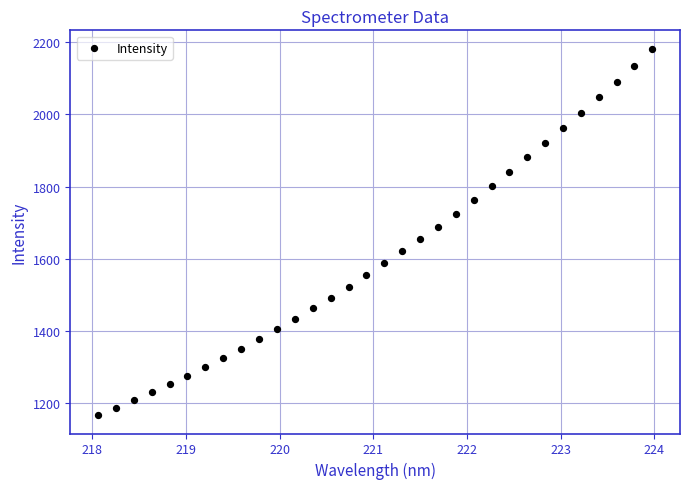

What is the range of Y values (max minus min)?

1013.8